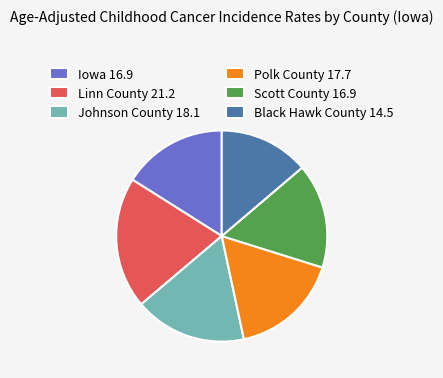

Do Polk County and Johnson County together represent more than half of the pie?

No